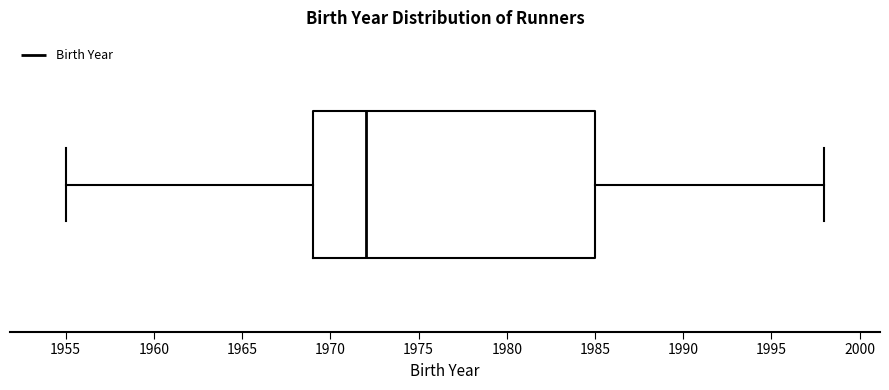

Read this box plot against the x-axis: the position of the median line, the range covered by the box, and the ends of both whiskers. The values are not printed on the chart, so give them approximately, as read against the axis.

median 1972, box 1969 to 1985, whiskers 1955 to 1998